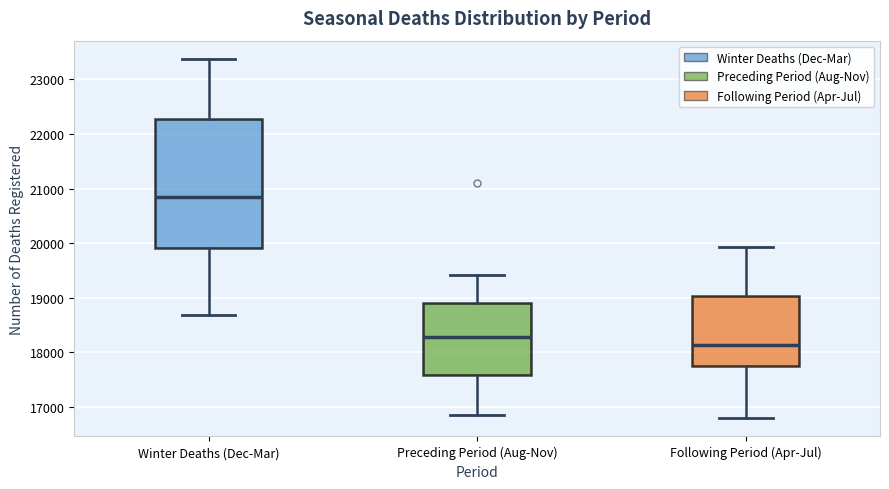

Which box's median line is the lowest?

Following Period (Apr-Jul)